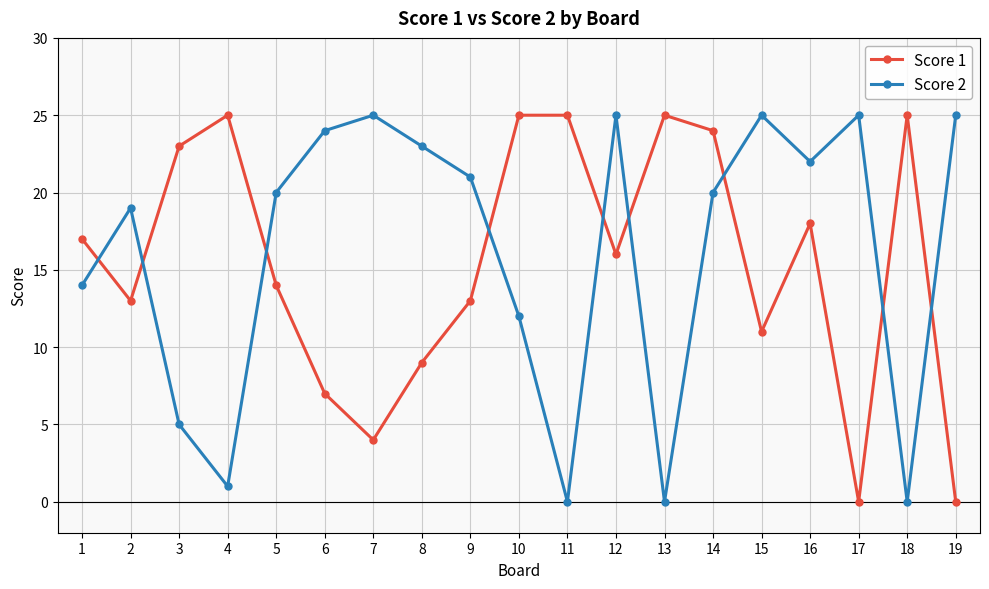

How many data points does each series have?

19